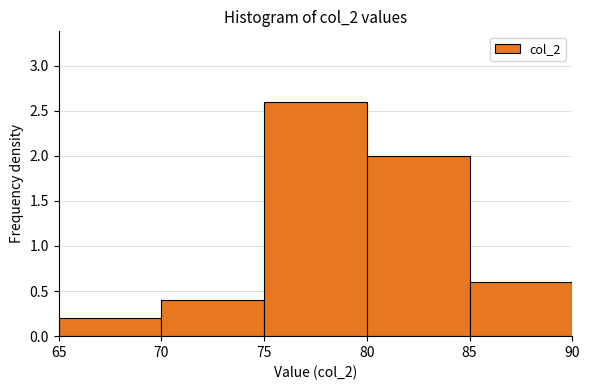

How tall is the bar that spans 75 to 80 on the x-axis? The values are not printed on the chart, so give them approximately, as read against the axis.

2.6